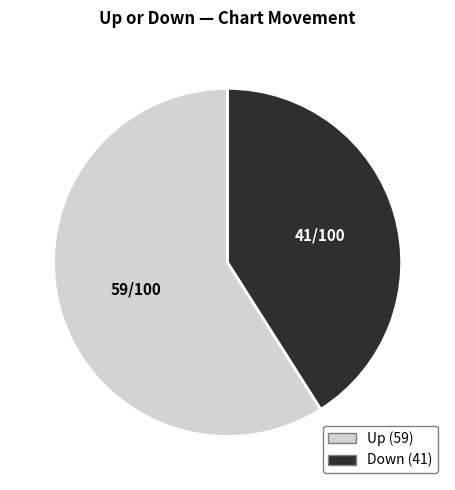

Is there a majority slice in this chart?

Yes